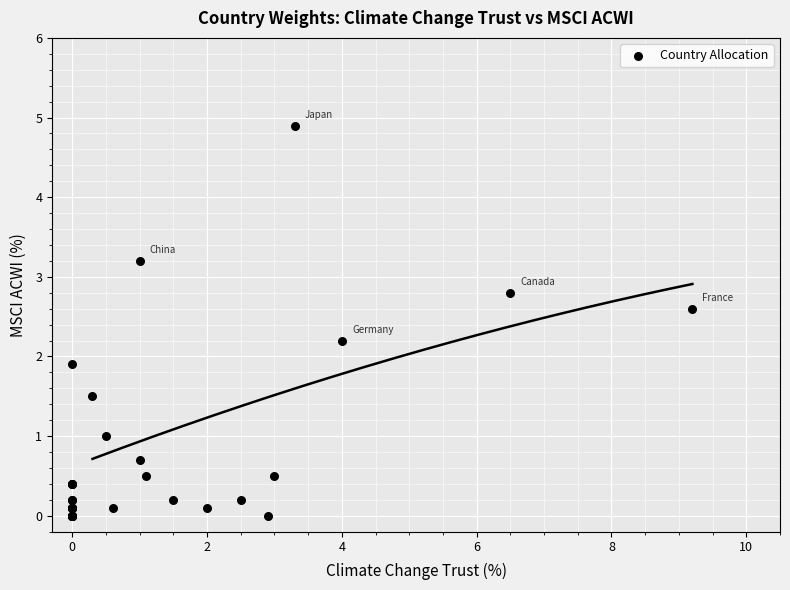

What Y value in the scatter plot is closest to 2?

1.9